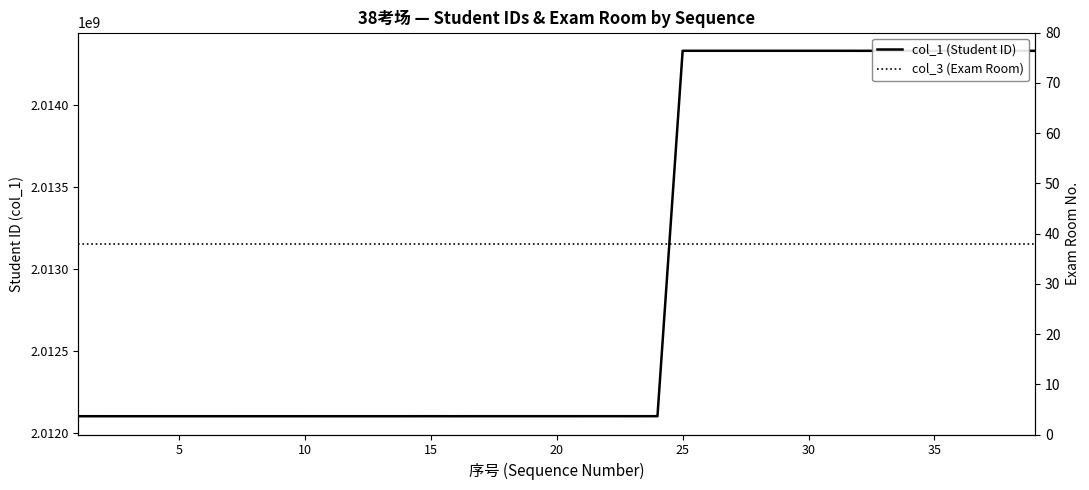

List the series in order of their overall mean, lowest first.

col_3 (Exam Room), col_1 (Student ID)